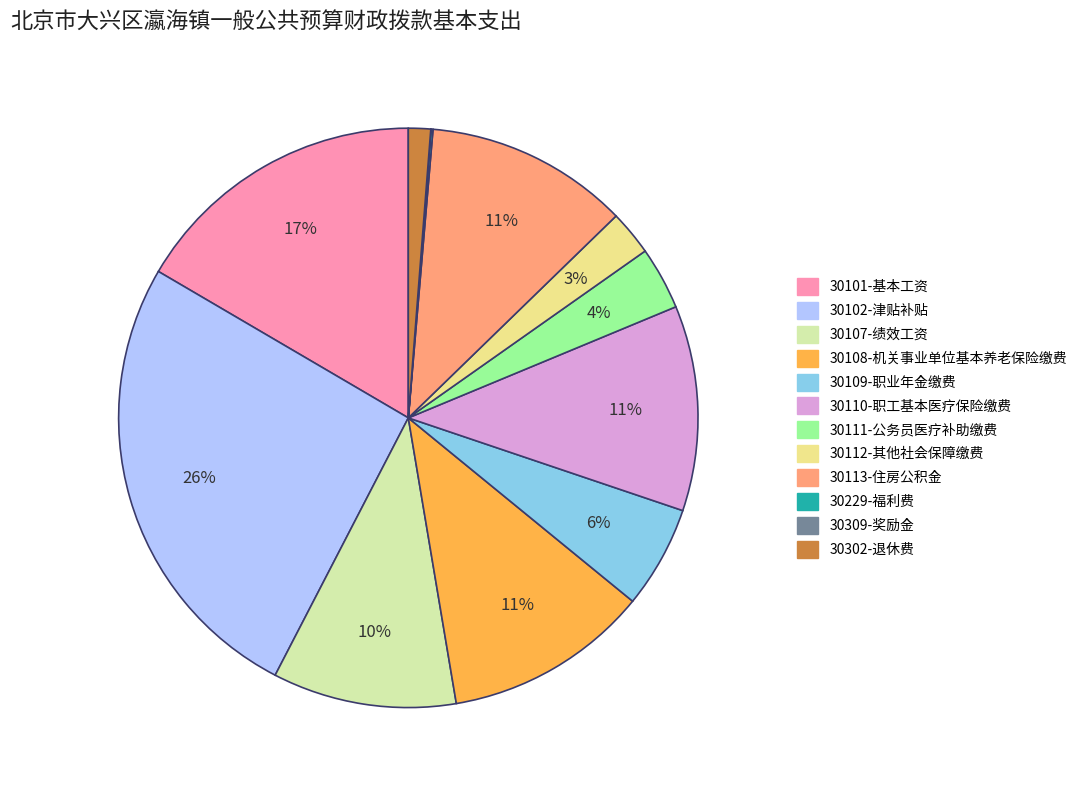

Which category has the biggest portion of the pie?

30102-津贴补贴